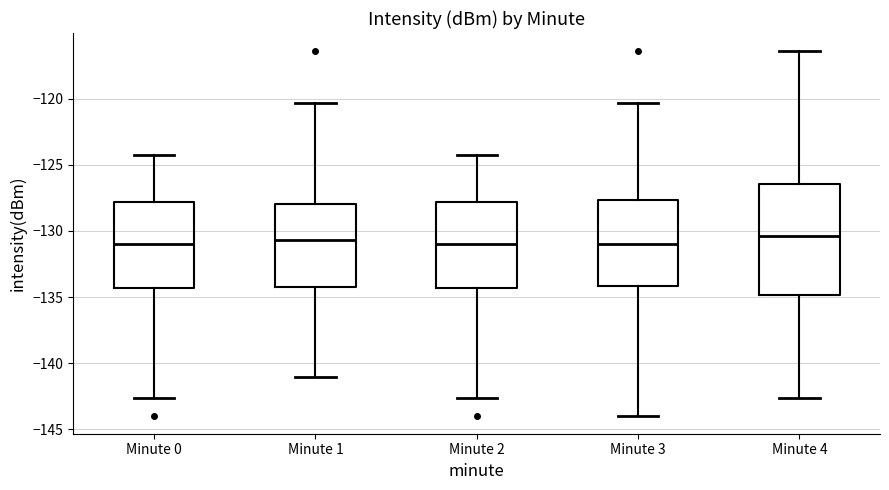

Reading left to right, read every box against the y-axis: the position of its median line, the range the box covers, and the ends of its whiskers. The values are not printed on the chart, so give them approximately, as read against the axis.

Minute 0: median -131.0, box -134.5 to -128.0, whiskers -142.5 to -124.5
Minute 1: median -130.5, box -134.0 to -128.0, whiskers -141.0 to -120.5
Minute 2: median -131.0, box -134.5 to -128.0, whiskers -142.5 to -124.5
Minute 3: median -131.0, box -134.0 to -127.5, whiskers -144.0 to -120.5
Minute 4: median -130.5, box -135.0 to -126.5, whiskers -142.5 to -116.5